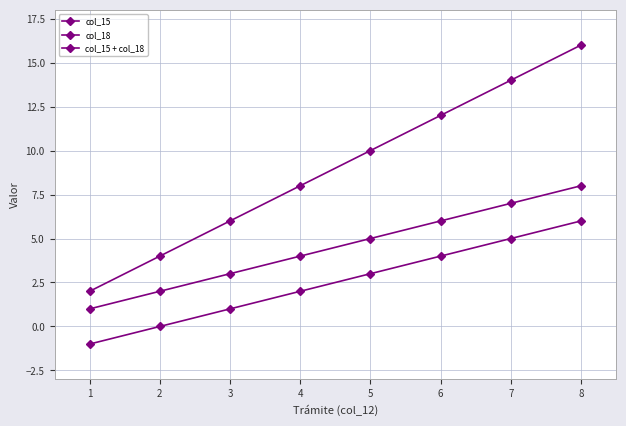

Which series has the widest spread of values?

col_15 + col_18